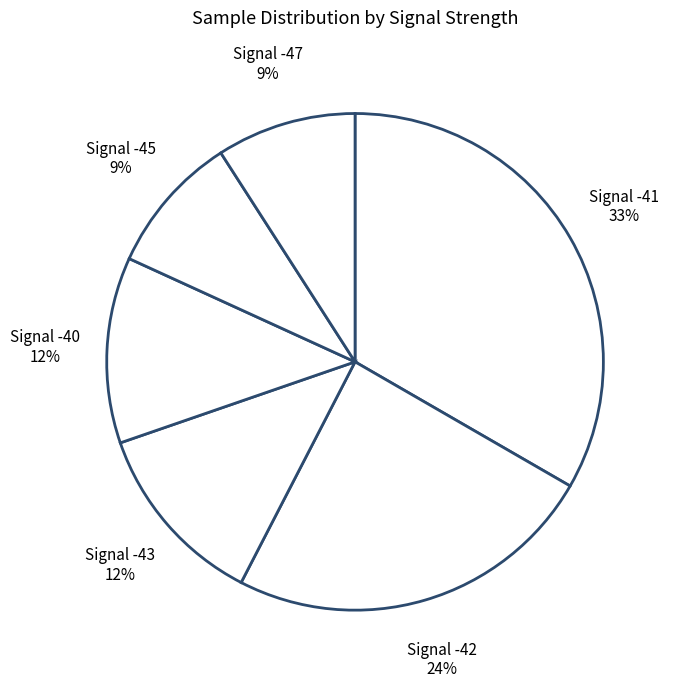

Approximately how many times larger is the value at Signal -42 compared to Signal -47?

2.7